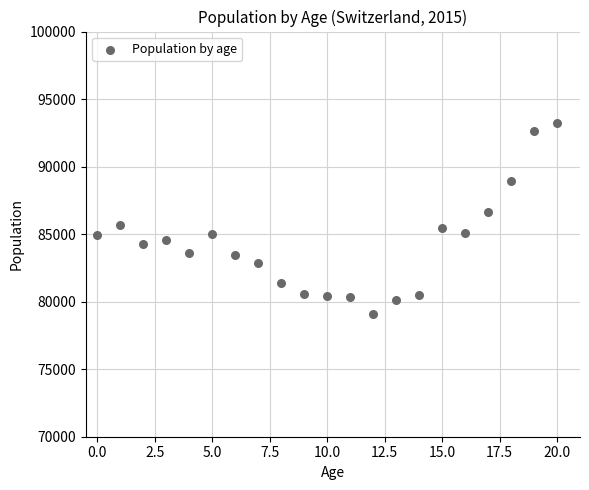

What is the range of Y values (max minus min)?

14159